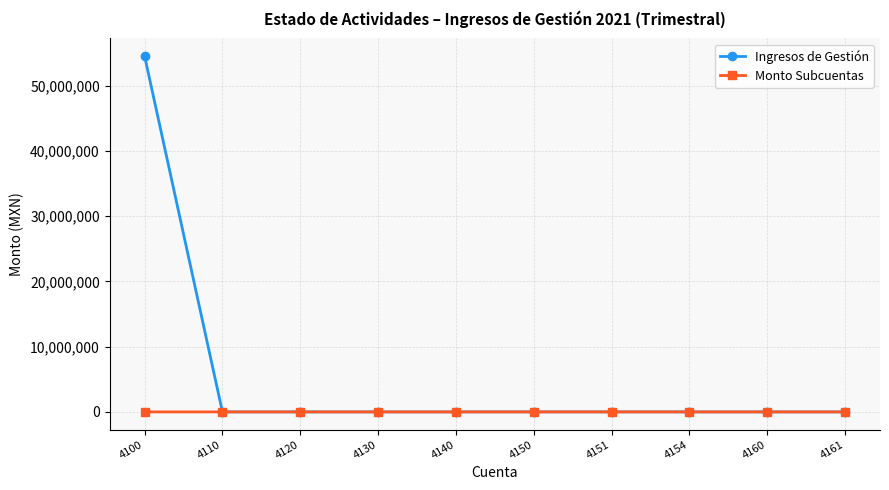

What is the greatest value displayed?

54506925.1